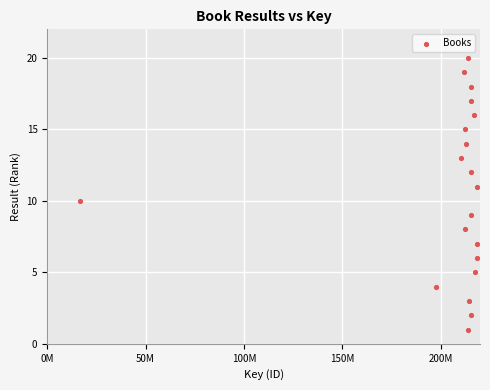

What is the range of Y values (max minus min)?

19